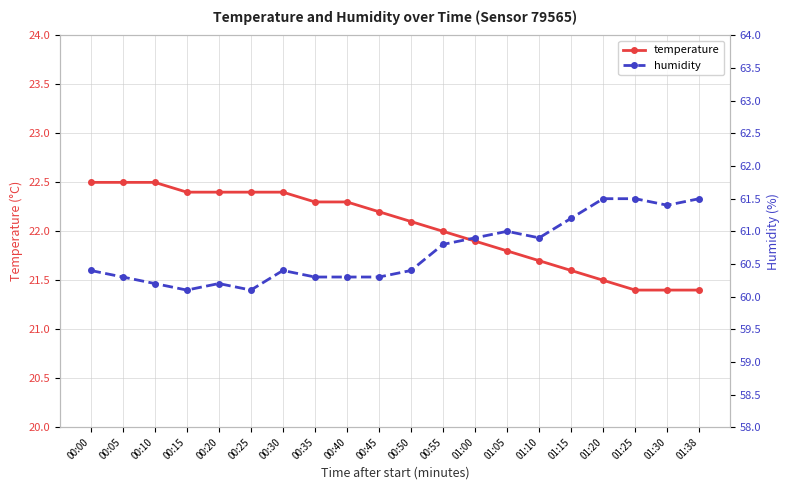

True or false: humidity and temperature cross at least once.

False